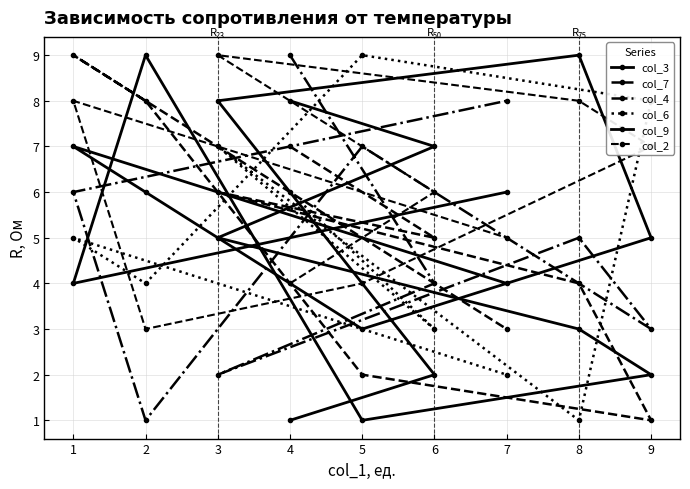

How many data points in col_9 are less than 5?

4